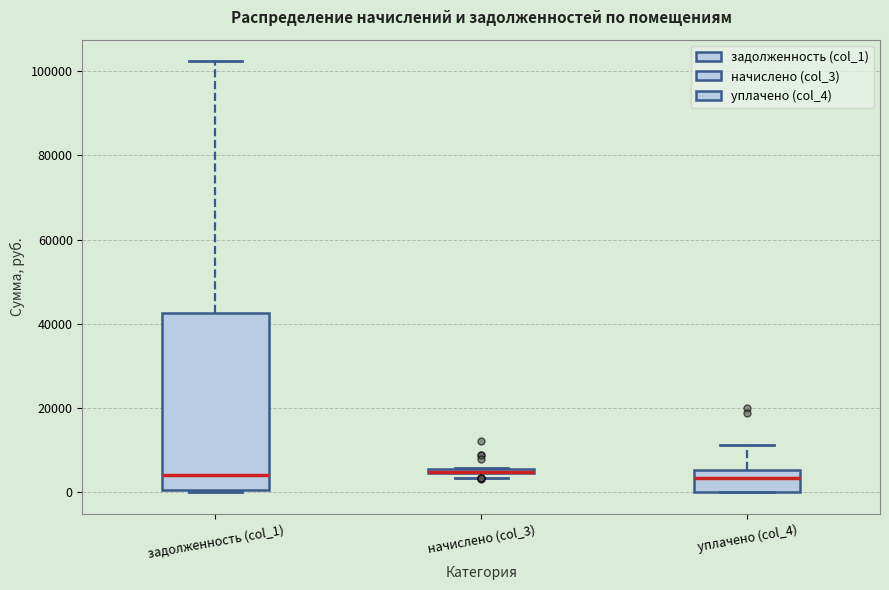

Comparing the boxes themselves (not the whiskers), which one is the tallest?

задолженность (col_1)